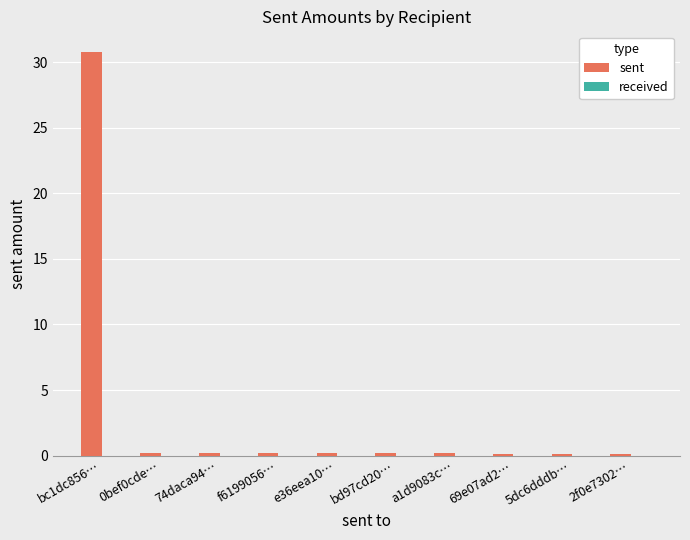

Which category has the highest value across all series?

bc1dc856…